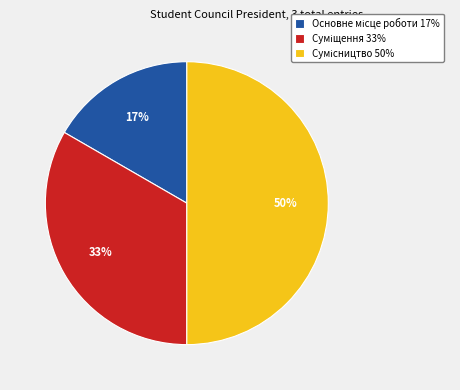

To the nearest percent, what is the average slice percentage?

33%